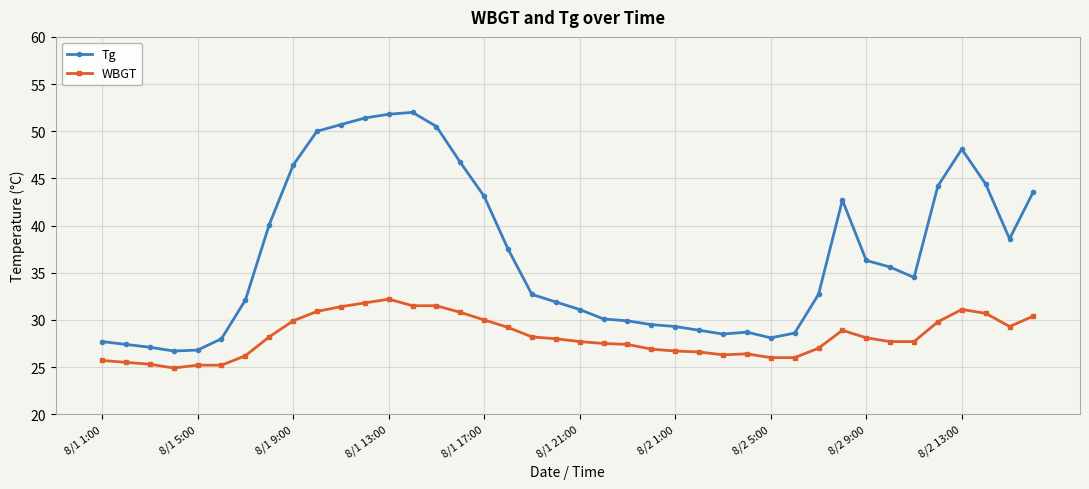

What is the difference between the second highest and minimum values in the WBGT series?

6.9